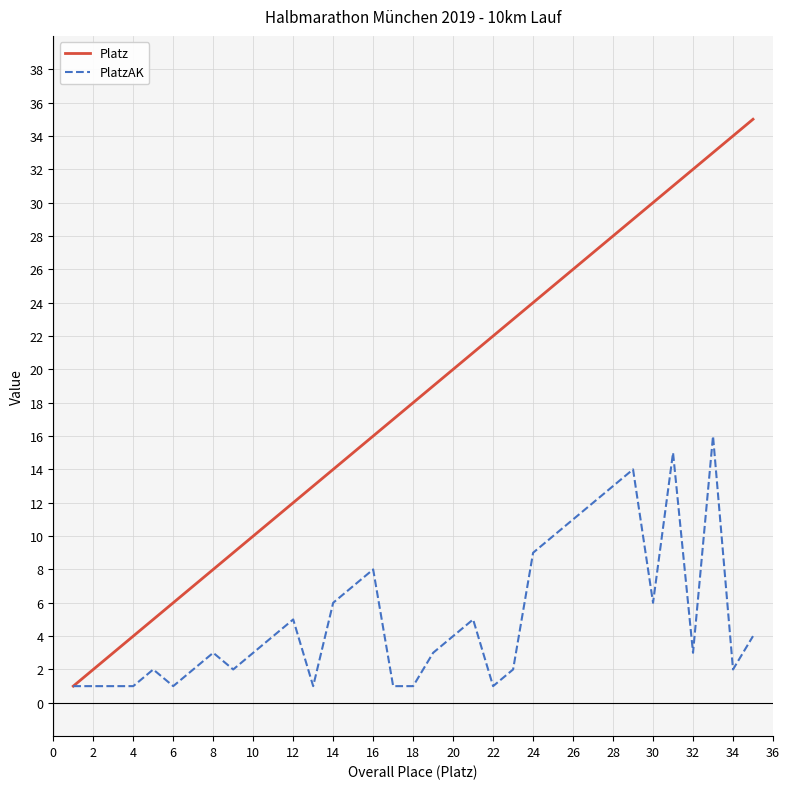

Which series has the largest total across all categories?

Platz